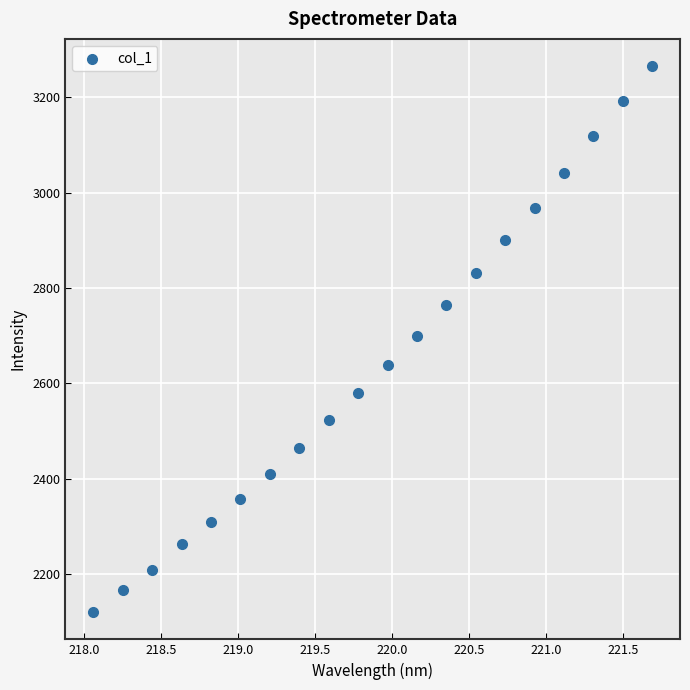

What is the range of X values (max minus min)?

3.6